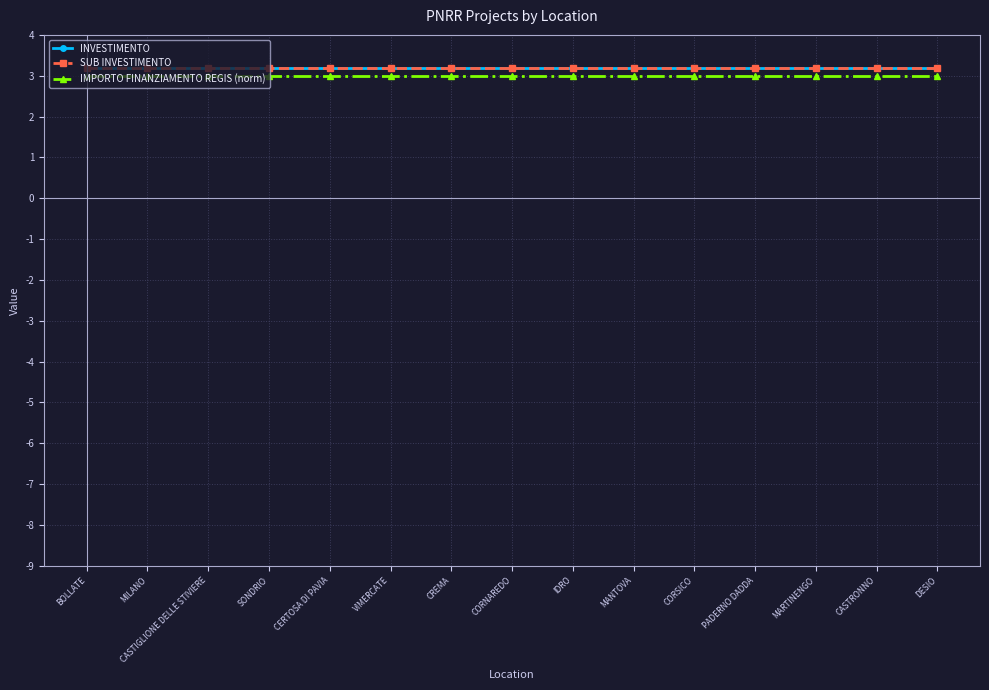

Does the chart have visible grid lines?

Yes